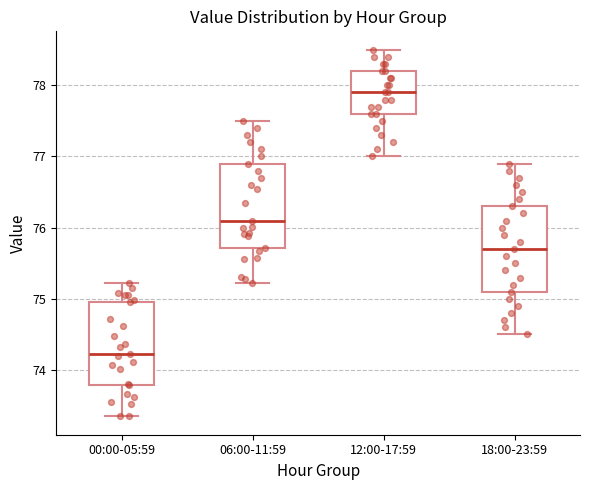

Reading left to right, read every box against the y-axis: the position of its median line, the range the box covers, and the ends of its whiskers. The values are not printed on the chart, so give them approximately, as read against the axis.

00:00-05:59: median 74.2, box 73.8 to 75.0, whiskers 73.4 to 75.2
06:00-11:59: median 76.1, box 75.7 to 76.9, whiskers 75.2 to 77.5
12:00-17:59: median 77.9, box 77.6 to 78.2, whiskers 77.0 to 78.5
18:00-23:59: median 75.7, box 75.1 to 76.3, whiskers 74.5 to 76.9